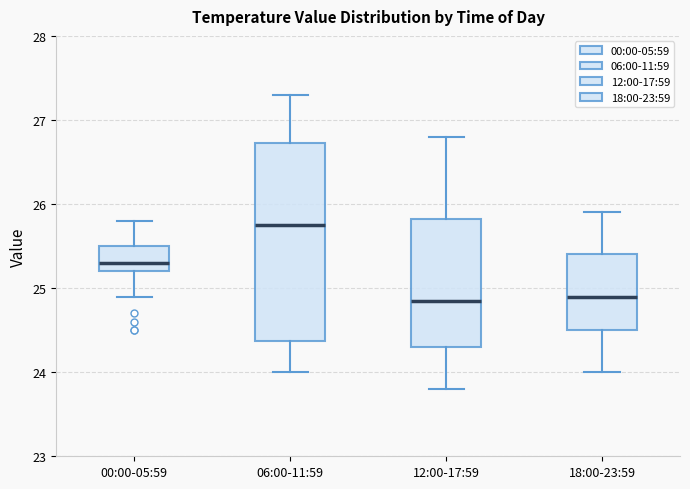

Which box is the tallest, from its lower edge to its upper edge?

06:00-11:59